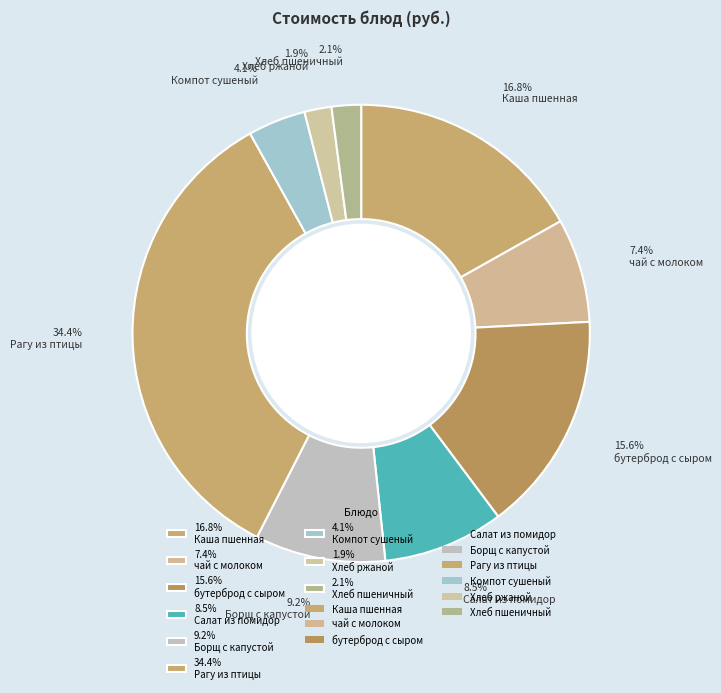

To the nearest percent, what is the difference between the largest and smallest slice percentages?

32%